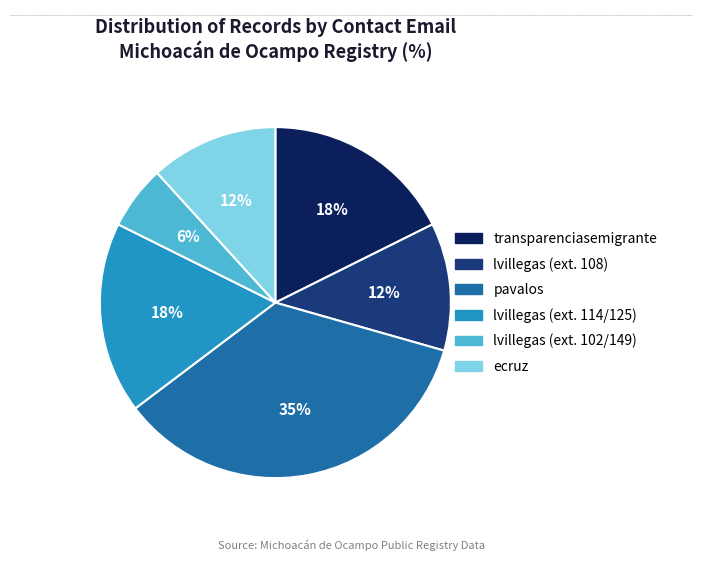

Is there any slice that represents more than half of the pie?

No